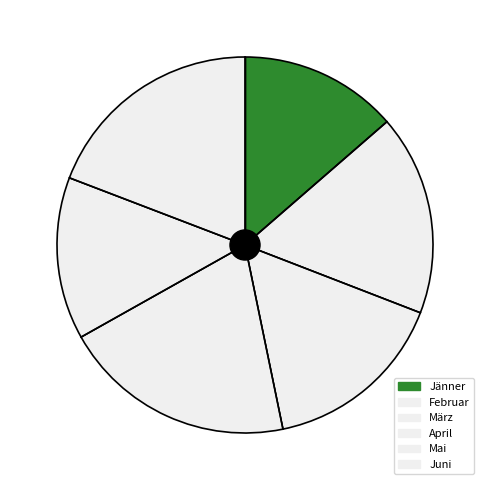

Combined, what portion of the pie is Mai and Februar?

31.2%